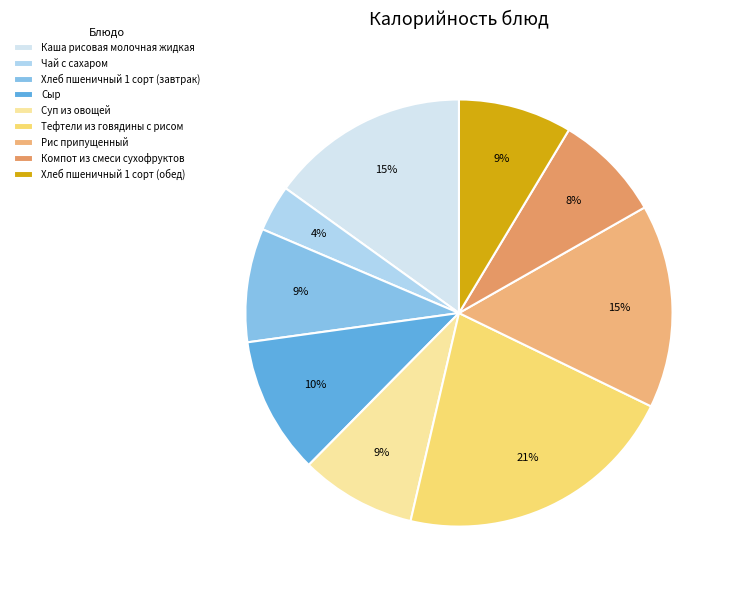

What portion of the pie excludes Рис припущенный?

84.6%